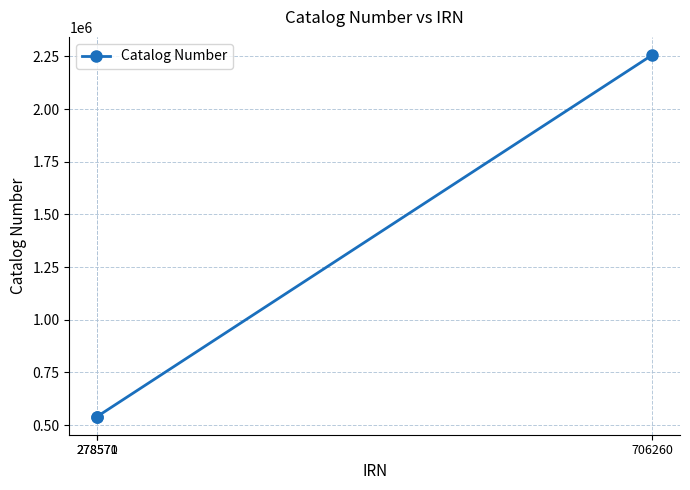

What is the difference between the maximum and minimum values?

1716695